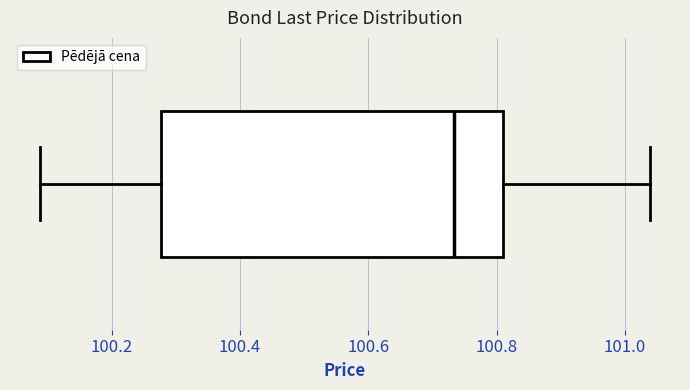

Transcribe this box plot: give where the median line is, the range the box spans, and where the two whiskers end, as read against the x-axis. The values are not printed on the chart, so give them approximately, as read against the axis.

median 100.74, box 100.28 to 100.80, whiskers 100.08 to 101.04